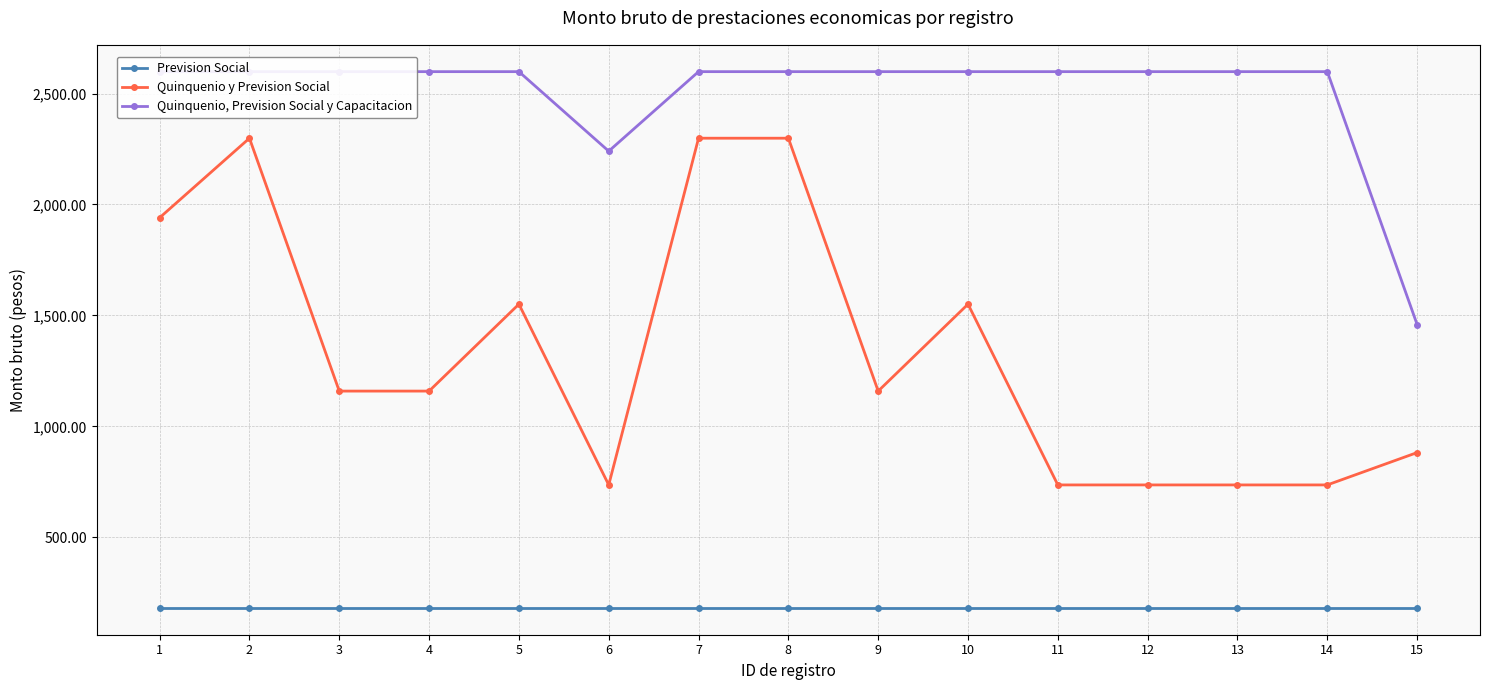

At which label is Prevision Social closest to 181?

1